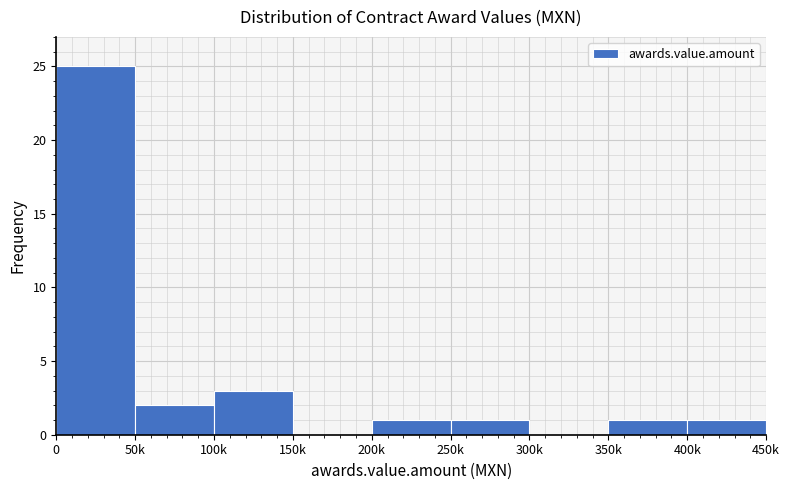

Reading left to right, transcribe all the data shown in this chart.

0=25	50k=2	100k=3	150k=0	200k=1	250k=1	300k=0	350k=1	400k=1